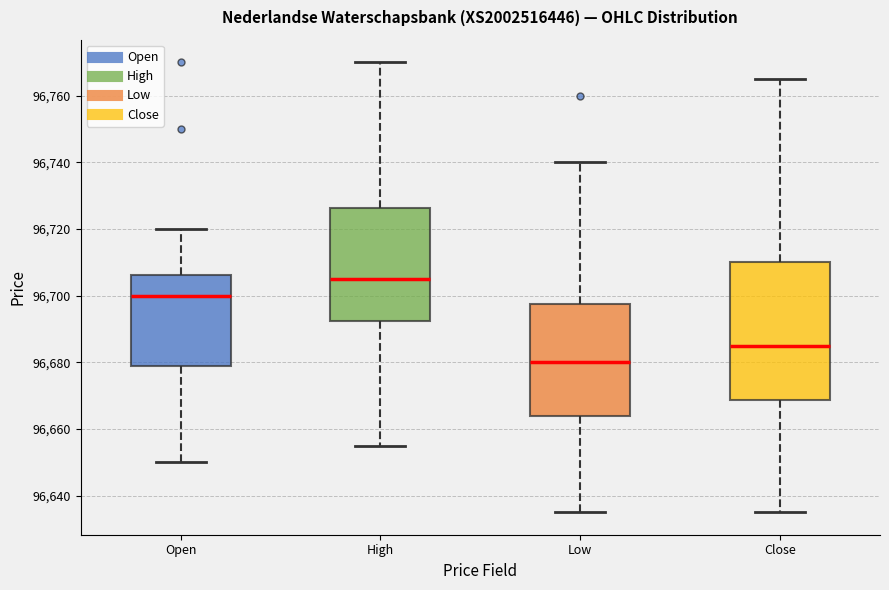

Where does the median line of the box for Close sit on the y-axis? The values are not printed on the chart, so give them approximately, as read against the axis.

96686